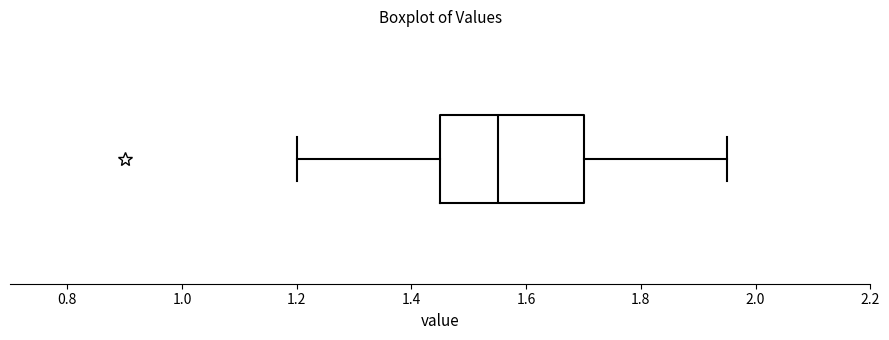

Where does the left whisker of the box end on the x-axis? The values are not printed on the chart, so give them approximately, as read against the axis.

1.20